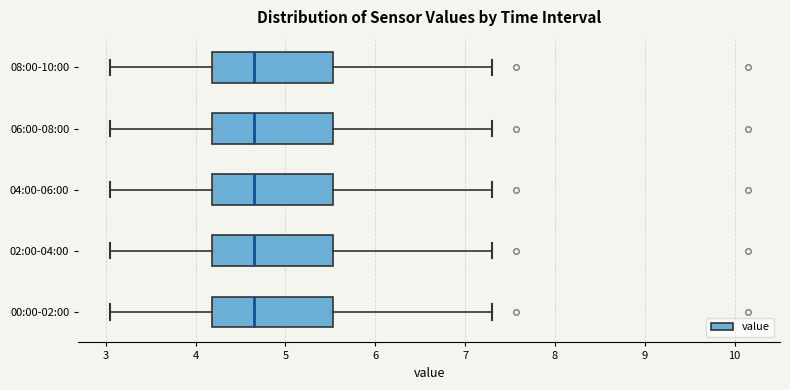

Reading bottom to top, transcribe this box plot: for each box, give where its median line is, the range the box spans, and where its two whiskers end, as read against the x-axis. The values are not printed on the chart, so give them approximately, as read against the axis.

00:00-02:00: median 4.7, box 4.2 to 5.5, whiskers 3.1 to 7.3
02:00-04:00: median 4.7, box 4.2 to 5.5, whiskers 3.1 to 7.3
04:00-06:00: median 4.7, box 4.2 to 5.5, whiskers 3.1 to 7.3
06:00-08:00: median 4.7, box 4.2 to 5.5, whiskers 3.1 to 7.3
08:00-10:00: median 4.7, box 4.2 to 5.5, whiskers 3.1 to 7.3